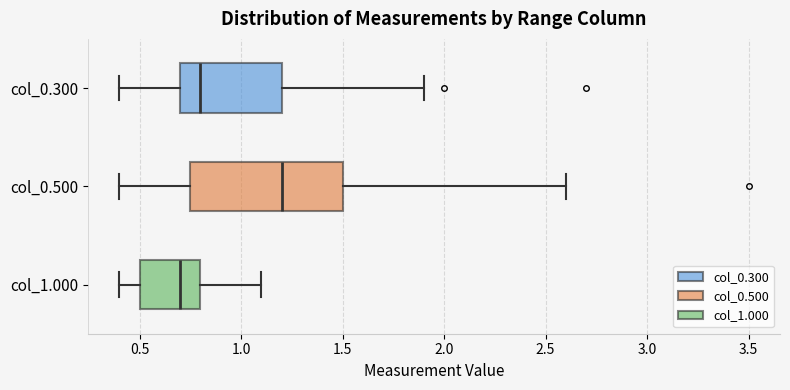

Where is the left edge of the box for col_0.300 on the x-axis? The values are not printed on the chart, so give them approximately, as read against the axis.

0.70